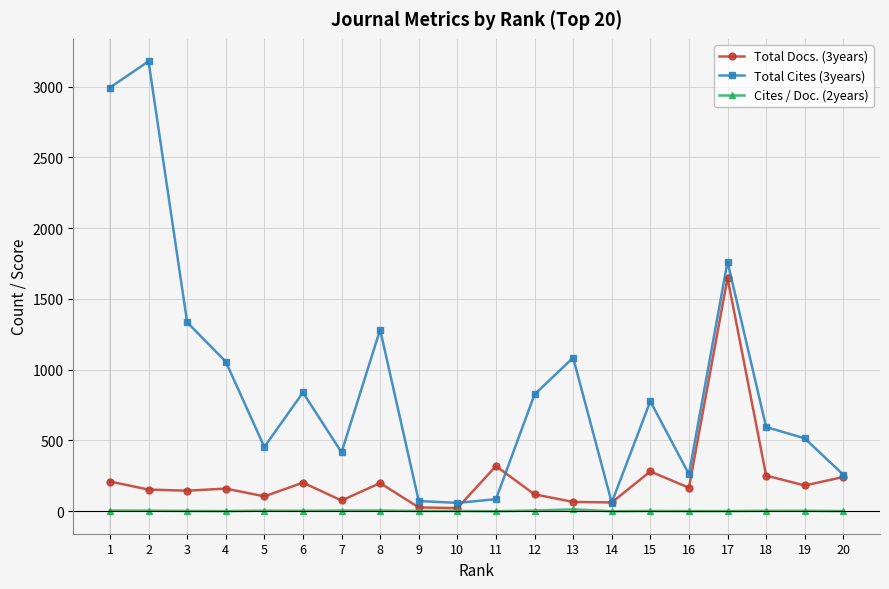

The value of Total Docs. (3years) at 2 is 153. True or false?

True